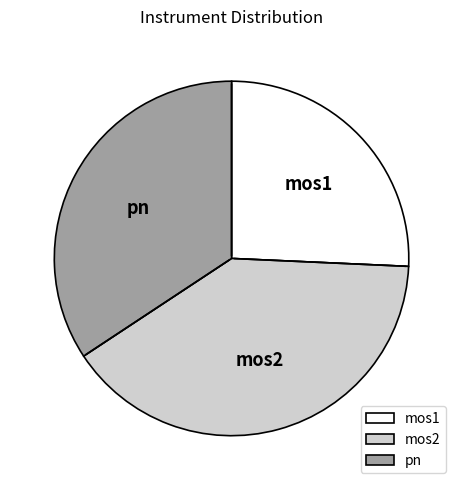

Is pn the majority of the pie?

No